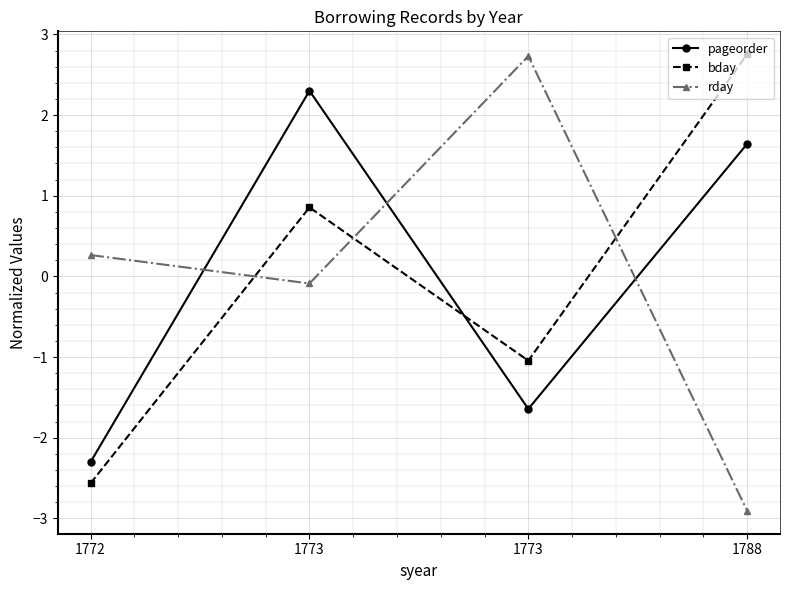

What are all the series names shown in the legend?

pageorder, bday, rday